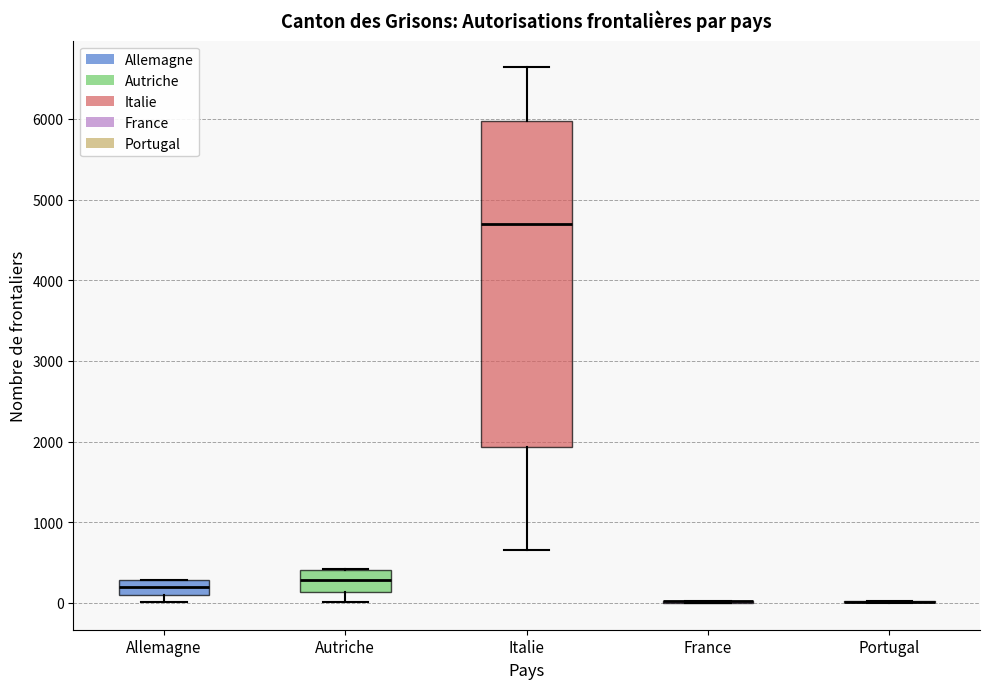

Which box is the tallest, from its lower edge to its upper edge?

Italie